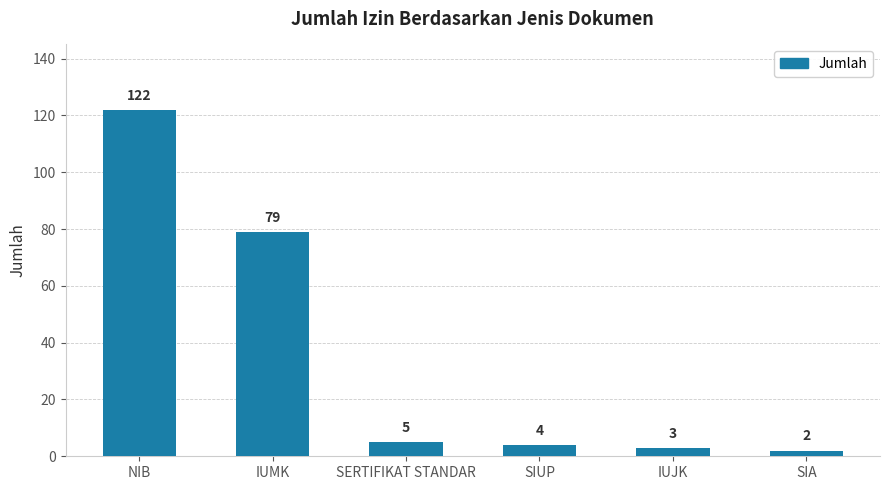

What position from the left is SERTIFIKAT STANDAR?

3